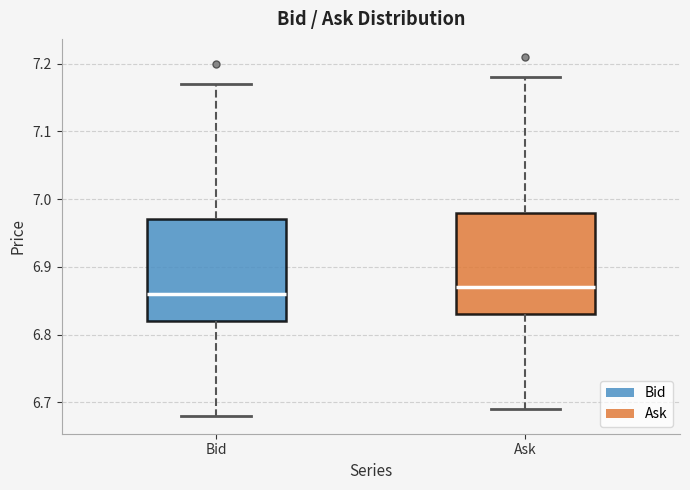

Reading left to right, read every box against the y-axis: the position of its median line, the range the box covers, and the ends of its whiskers. The values are not printed on the chart, so give them approximately, as read against the axis.

Bid: median 6.86, box 6.82 to 6.97, whiskers 6.68 to 7.17
Ask: median 6.87, box 6.83 to 6.98, whiskers 6.69 to 7.18